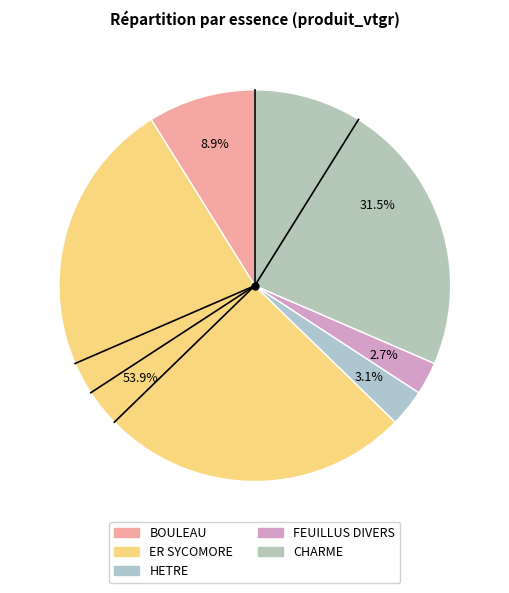

Which slice is the smallest?

FEUILLUS DIVERS